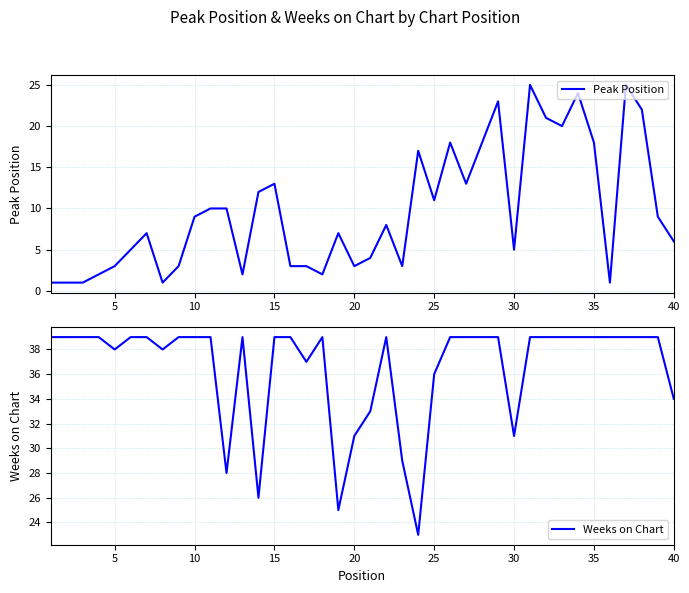

What is the difference between the maximum and minimum values in the Peak Position series?

24